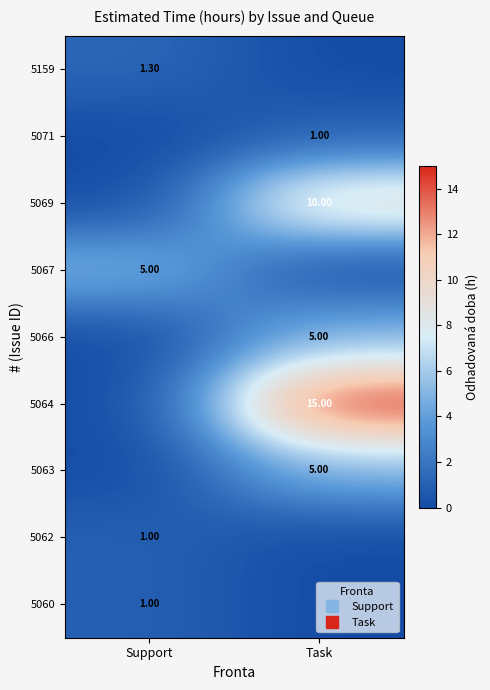

True or false: 5066 has a value of 5.0 at Task.

True